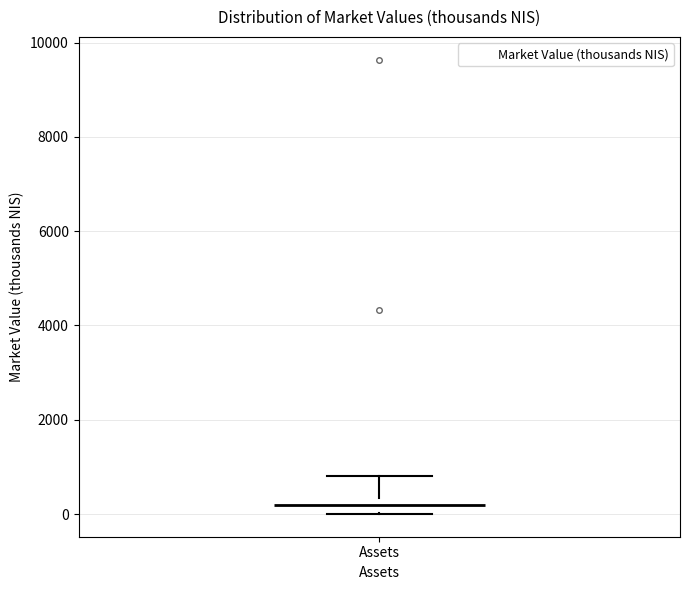

Where does the upper whisker of the box for Assets end on the y-axis? The values are not printed on the chart, so give them approximately, as read against the axis.

800